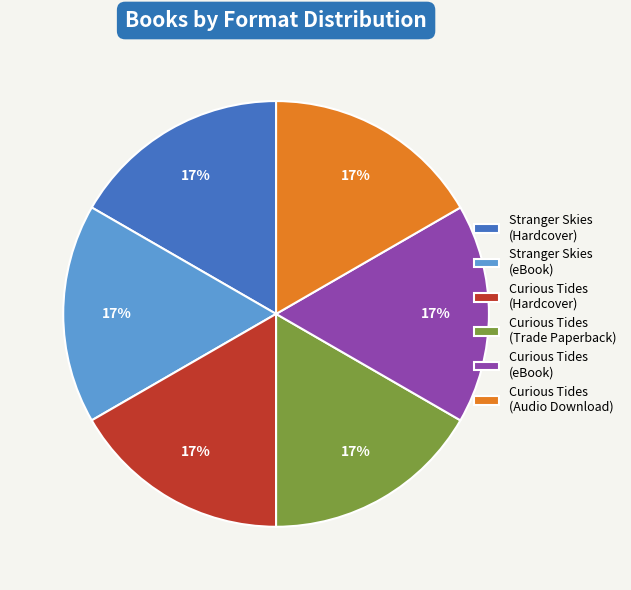

To the nearest percent, what is the difference between the largest and smallest slice percentages?

0%